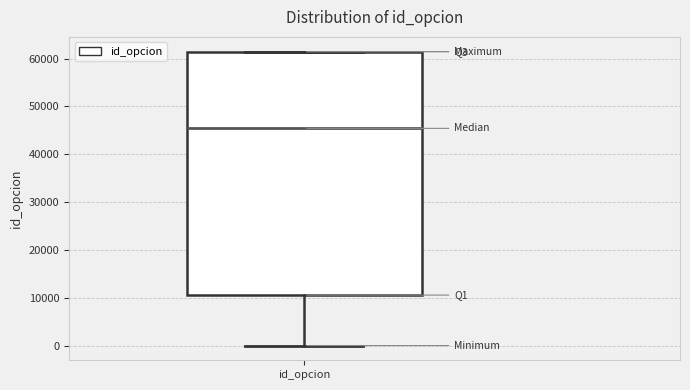

Read this box plot against the y-axis: the position of the median line, the range covered by the box, and the ends of both whiskers. The values are not printed on the chart, so give them approximately, as read against the axis.

median 45000, box 11000 to 61000, whiskers 0 to 61000